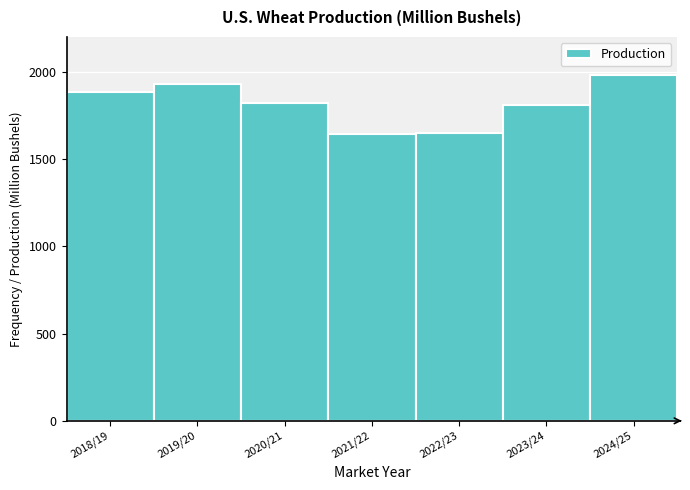

The value at 2019/20 is 1932.0. True or false?

True